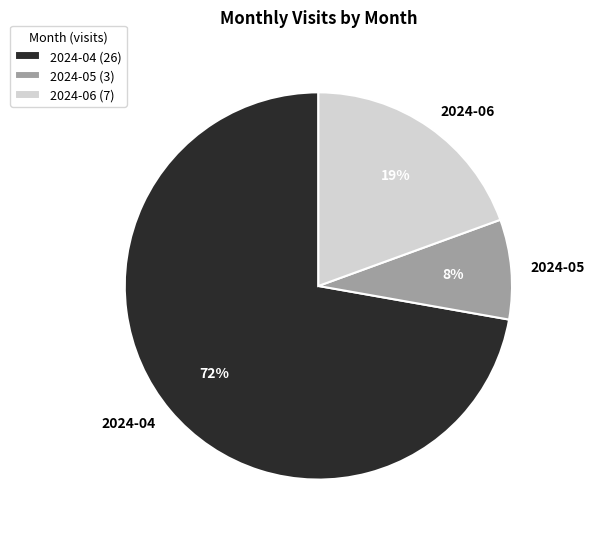

What percentage is the 2024-05 slice, to the nearest percent?

8%